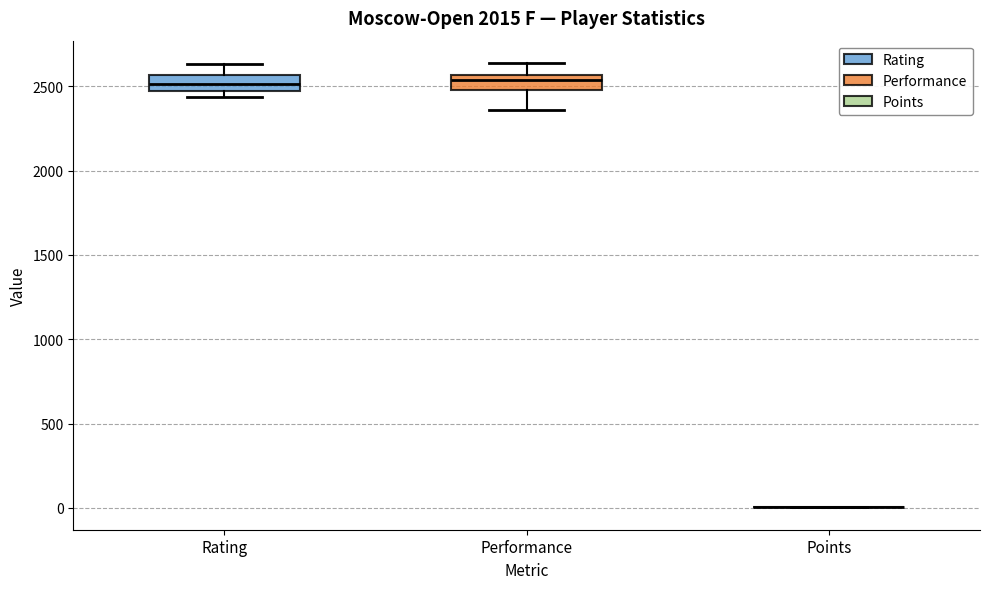

Reading left to right, transcribe this box plot: for each box, give where its median line is, the range the box spans, and where its two whiskers end, as read against the y-axis. The values are not printed on the chart, so give them approximately, as read against the axis.

Rating: median 2500 (inside the box), box 2500 to 2550, whiskers 2450 to 2650
Performance: median 2550 (just below the box's upper edge), box 2500 to 2550, whiskers 2350 to 2650
Points: box collapsed to a line at 0, whiskers 0 to 0